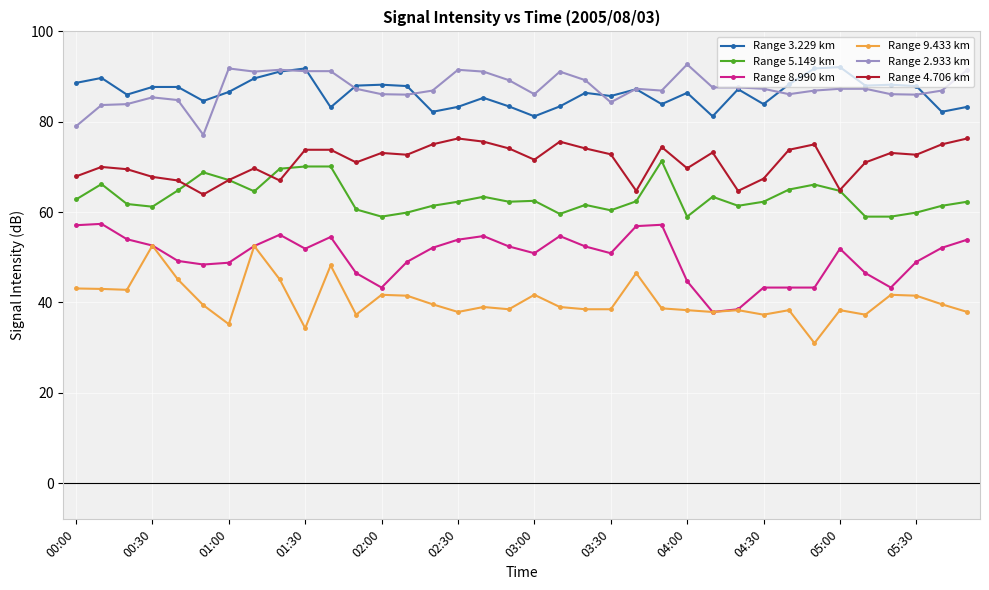

How many data points does each series have?

36